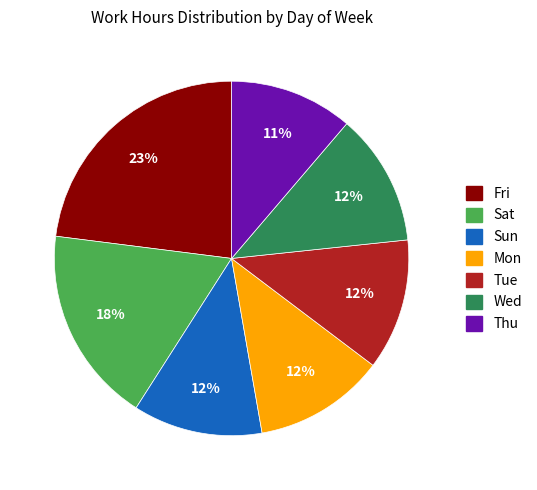

To the nearest percent, what percentage of the pie is Sun?

12%